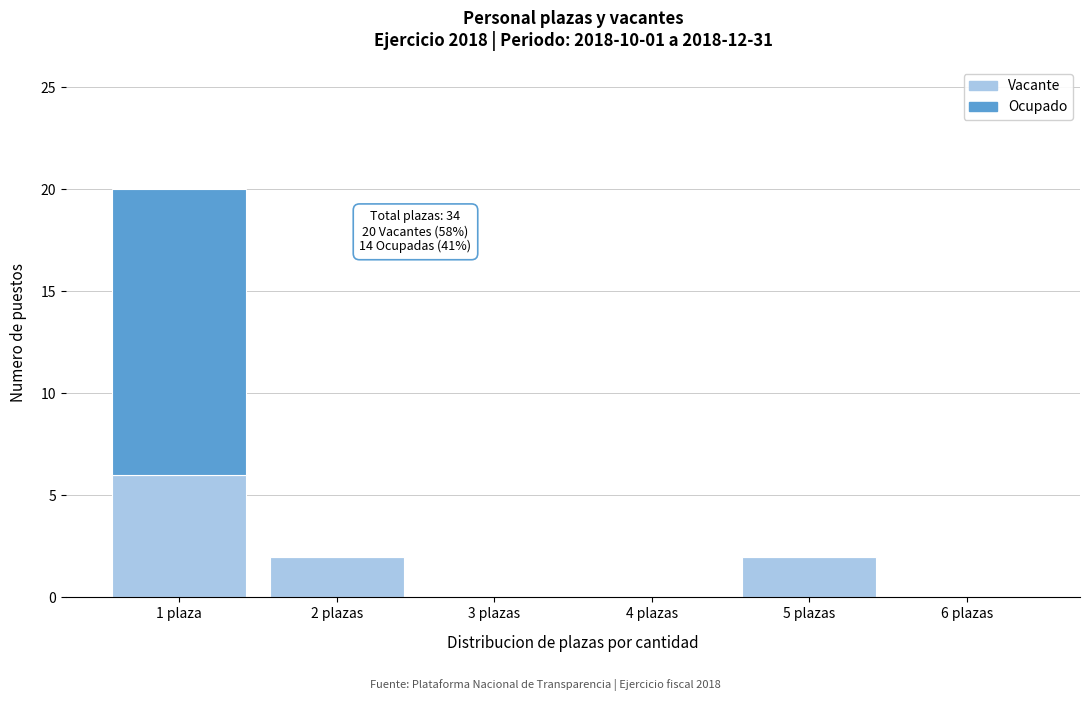

Reading right to left, transcribe the values for Vacante.

6 plazas=0	5 plazas=2	4 plazas=0	3 plazas=0	2 plazas=2	1 plaza=6